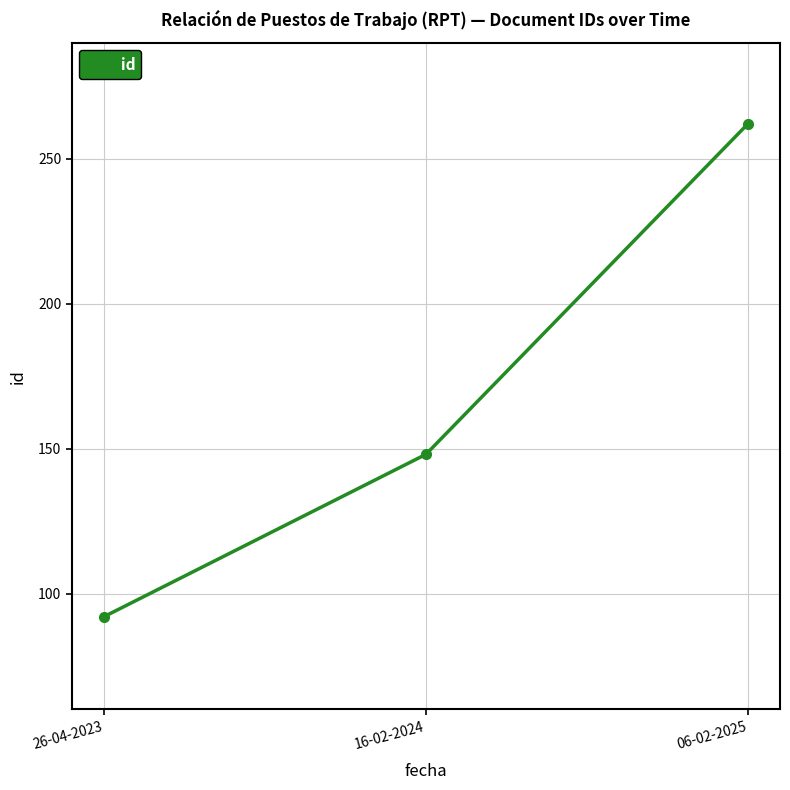

Reading left to right, what are all the values shown in this chart?

92	148	262